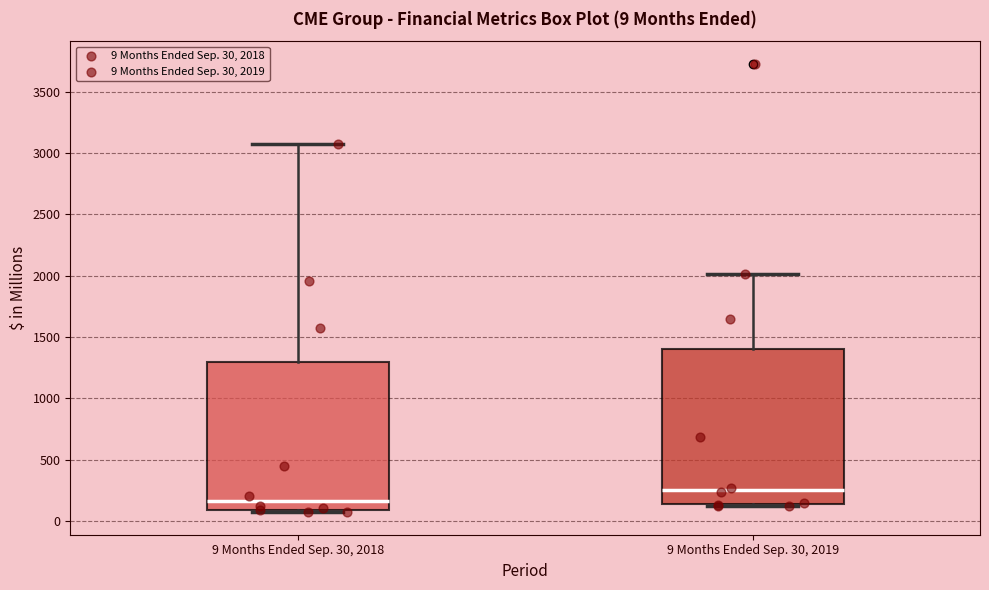

Which box's median line is the highest?

9 Months Ended Sep. 30, 2019